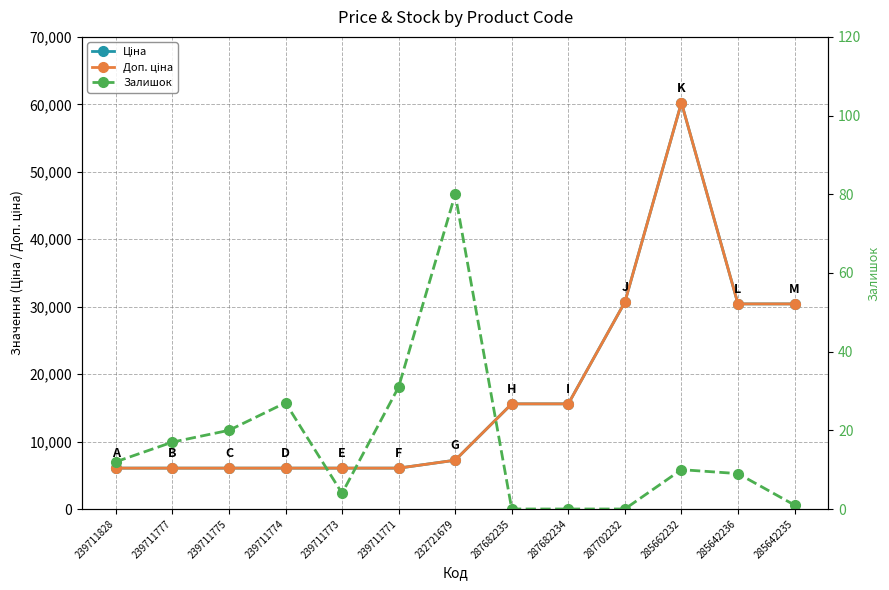

The Ціна series shows 30409.0 at 285642235. True or false?

True